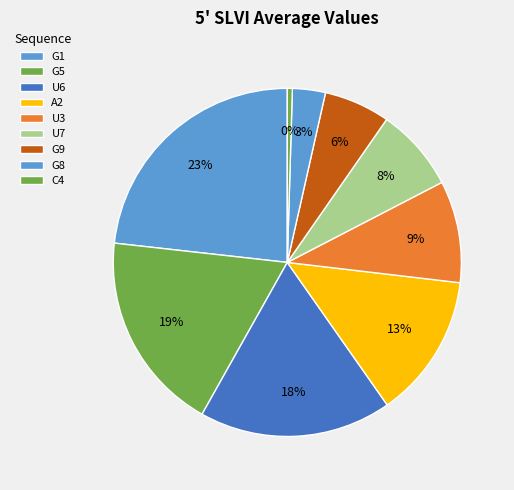

How many segments does this pie chart have?

9